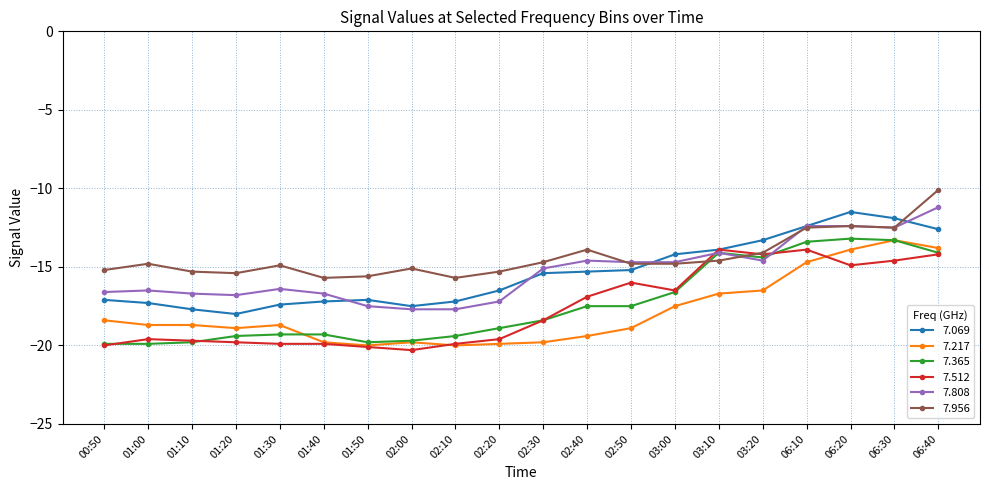

Is it true that 7.217 equals -11.7 at 02:10?

False